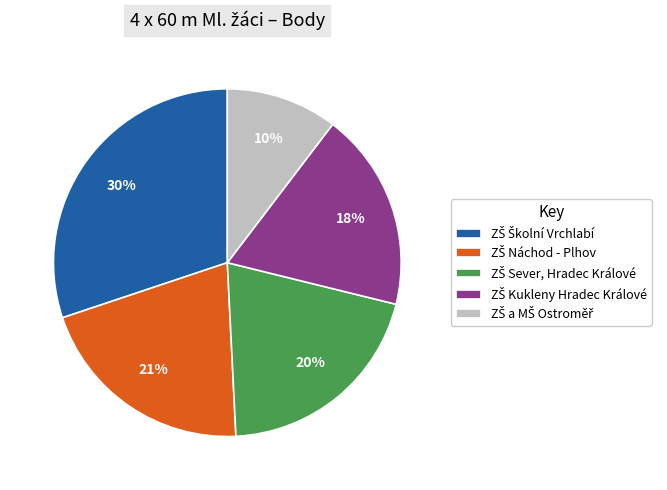

Is there a majority slice in this chart?

No